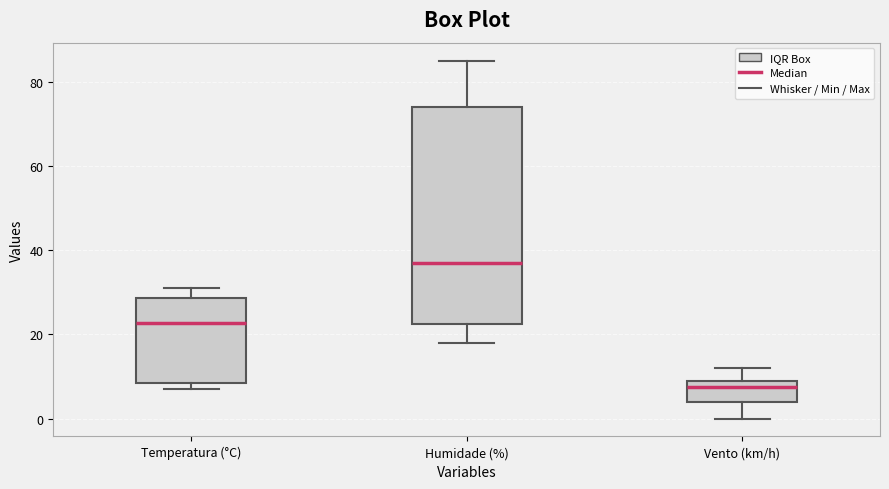

Reading left to right, read every box against the y-axis: the position of its median line, the range the box covers, and the ends of its whiskers. The values are not printed on the chart, so give them approximately, as read against the axis.

Temperatura (°C): median 22, box 8 to 28, whiskers 6 to 32
Humidade (%): median 38, box 22 to 74, whiskers 18 to 86
Vento (km/h): median 8, box 4 to 10, whiskers 0 to 12